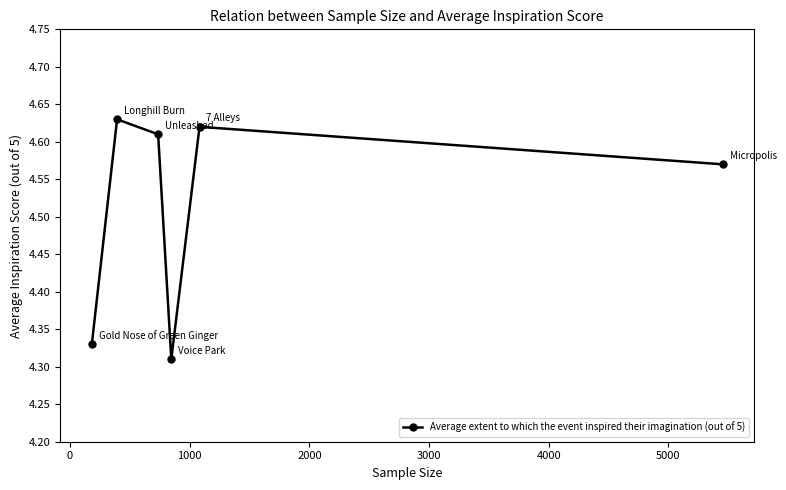

What is the difference between the maximum and minimum values?

0.3